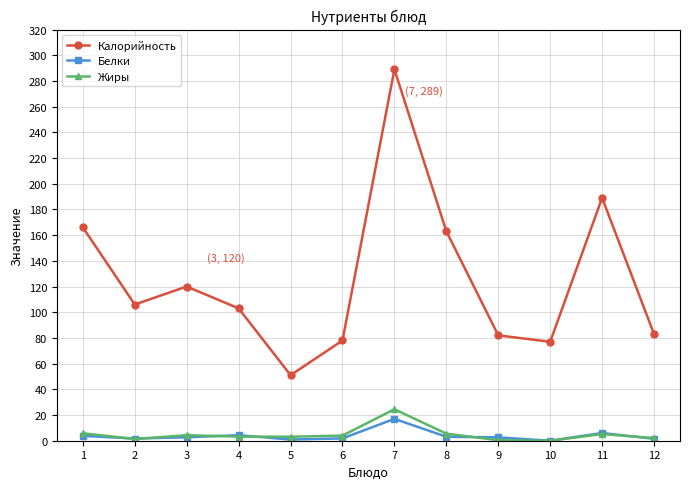

The value of Жиры at 1 is 5.8. True or false?

True